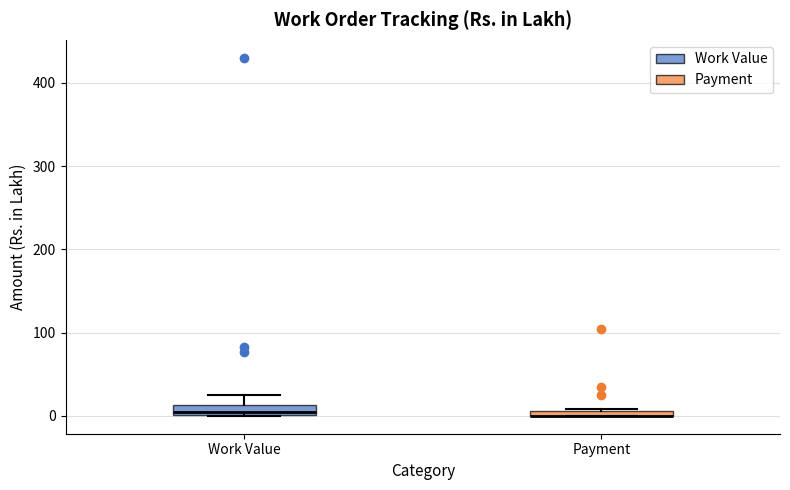

Where is the upper edge of the box for Payment on the y-axis? The values are not printed on the chart, so give them approximately, as read against the axis.

10